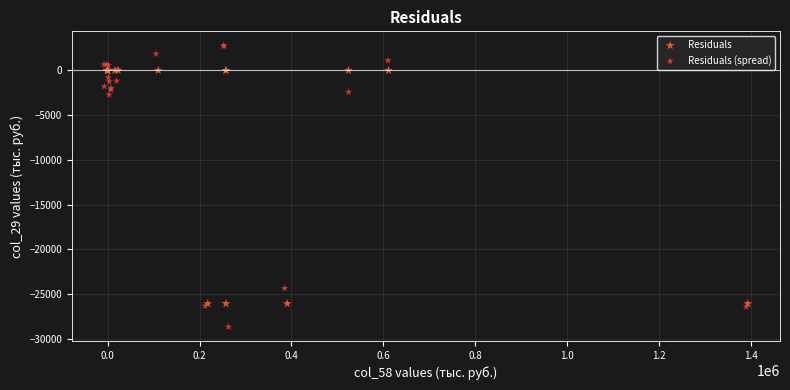

Which series has the largest Y range (max minus min)?

Residuals (spread)